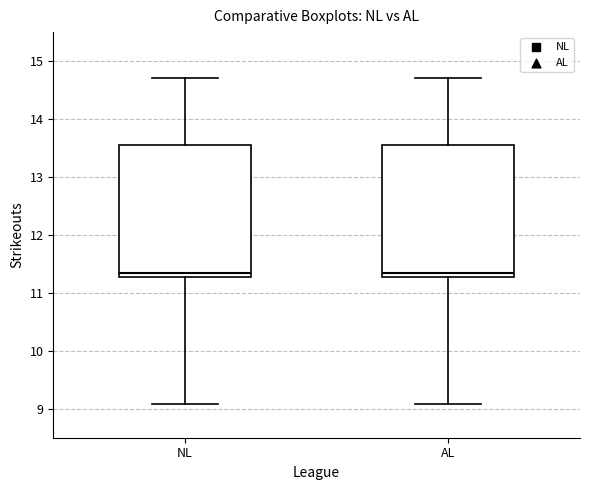

Reading left to right, read every box against the y-axis: the position of its median line, the range the box covers, and the ends of its whiskers. The values are not printed on the chart, so give them approximately, as read against the axis.

NL: median 11.3 (just above the box's lower edge), box 11.3 to 13.6, whiskers 9.1 to 14.7
AL: median 11.3 (just above the box's lower edge), box 11.3 to 13.6, whiskers 9.1 to 14.7